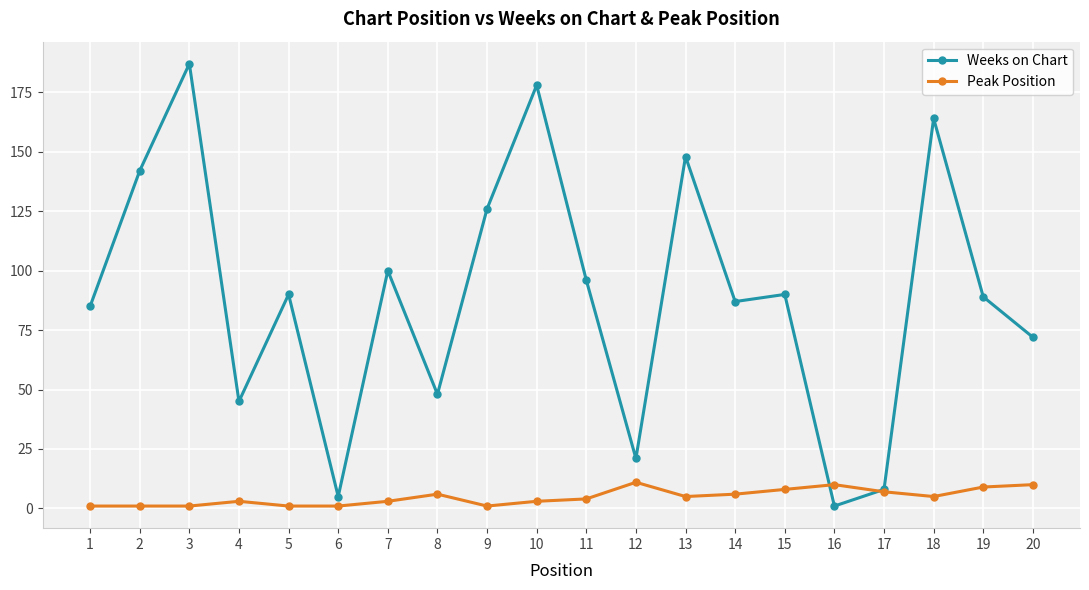

At which label is Weeks on Chart closest to 94?

11